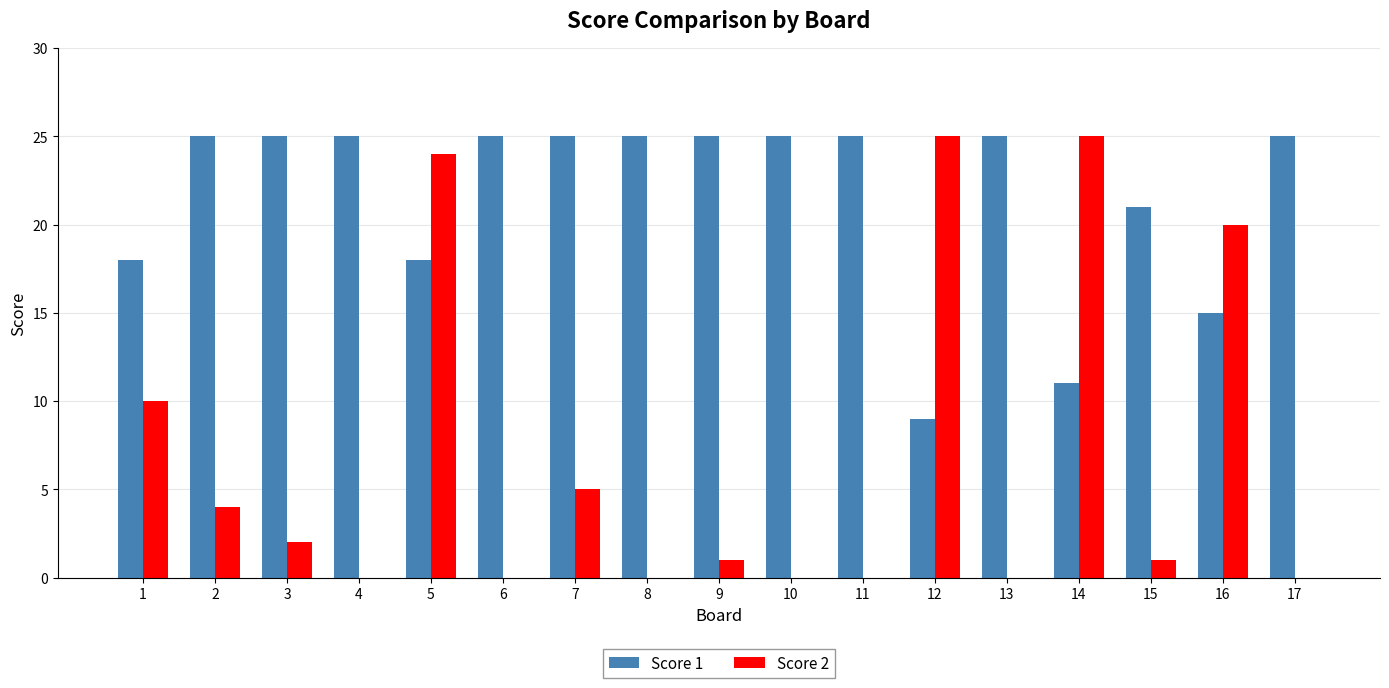

How many series are shown in this chart?

2